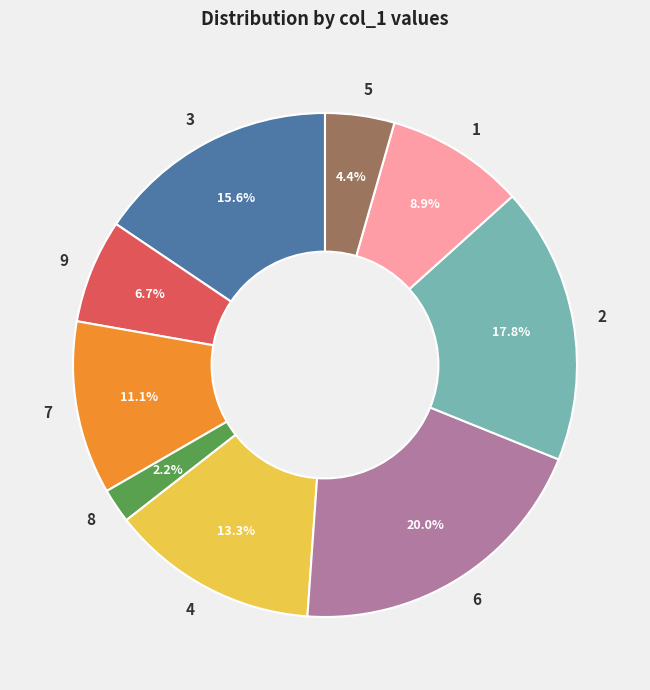

What is the total percentage of 1 and 7?

20.0%